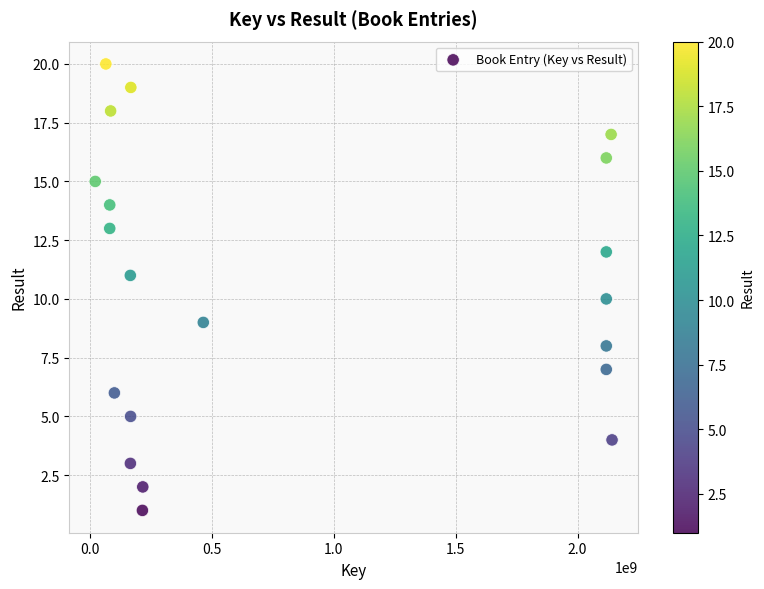

What is the range of Y values (max minus min)?

19